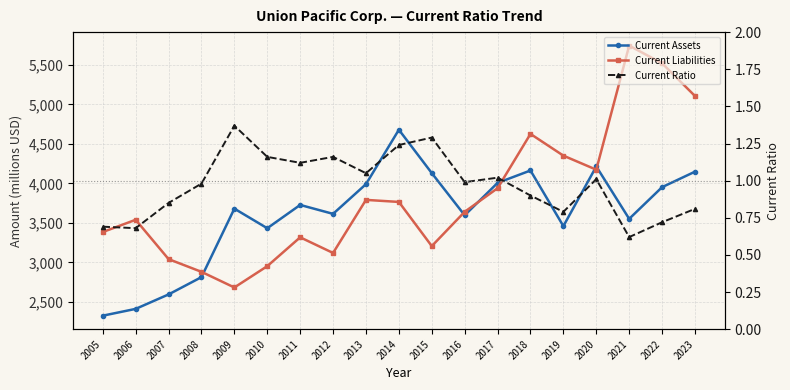

At which label does Current Liabilities first exceed 3640?

2013